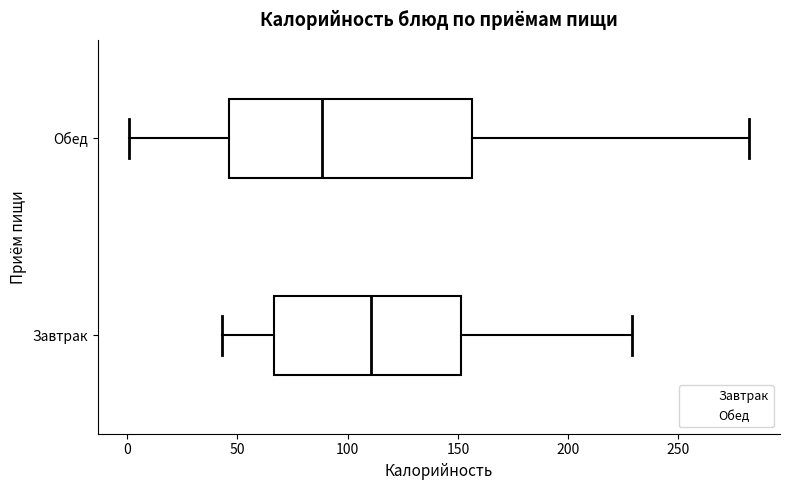

Which box's median line is the furthest to the left?

Обед